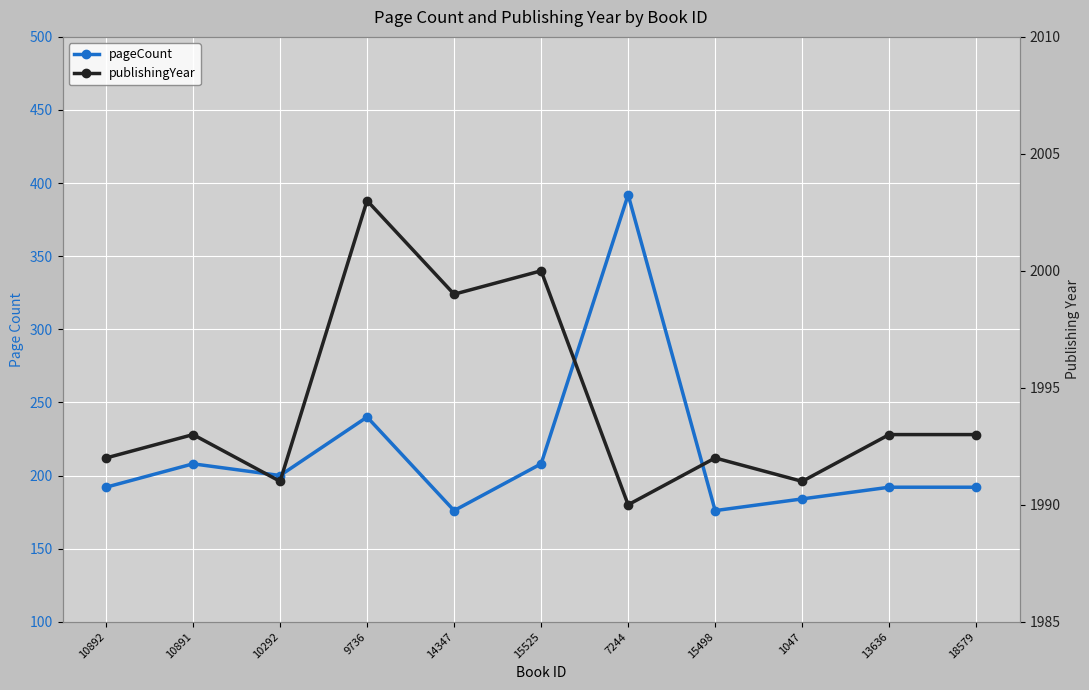

Which series has the largest total across all categories?

publishingYear